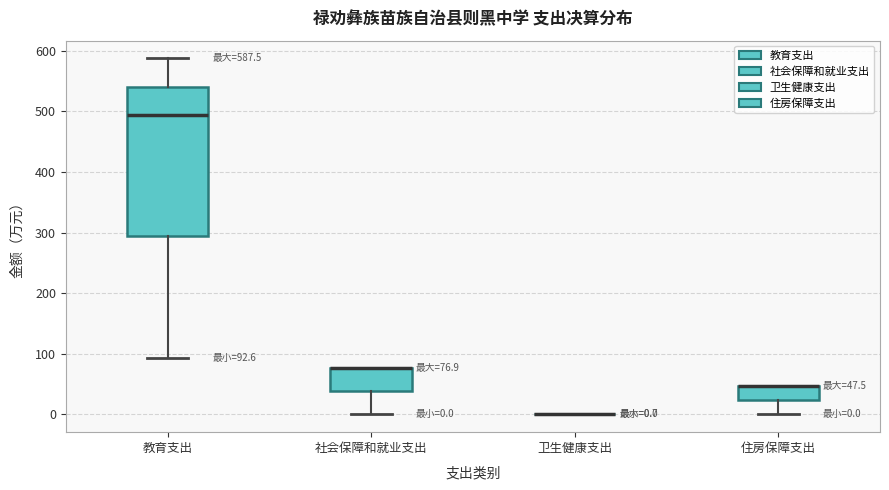

Which box is the tallest, from its lower edge to its upper edge?

教育支出